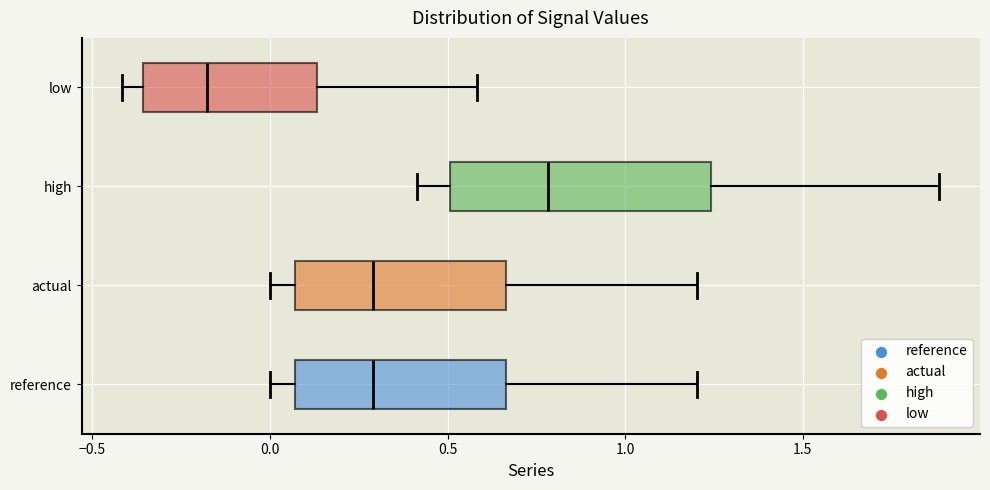

Where does the right whisker of the box for low end on the x-axis? The values are not printed on the chart, so give them approximately, as read against the axis.

0.60